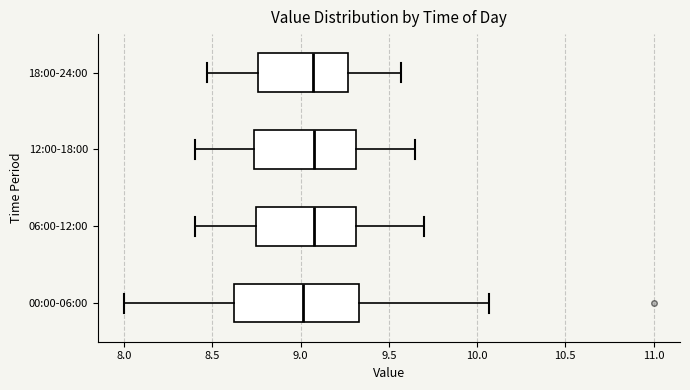

Reading bottom to top, transcribe this box plot: for each box, give where its median line is, the range the box spans, and where its two whiskers end, as read against the x-axis. The values are not printed on the chart, so give them approximately, as read against the axis.

00:00-06:00: median 9.00, box 8.65 to 9.35, whiskers 8.00 to 10.05
06:00-12:00: median 9.10, box 8.75 to 9.30, whiskers 8.40 to 9.70
12:00-18:00: median 9.10, box 8.75 to 9.30, whiskers 8.40 to 9.65
18:00-24:00: median 9.05, box 8.75 to 9.25, whiskers 8.45 to 9.55